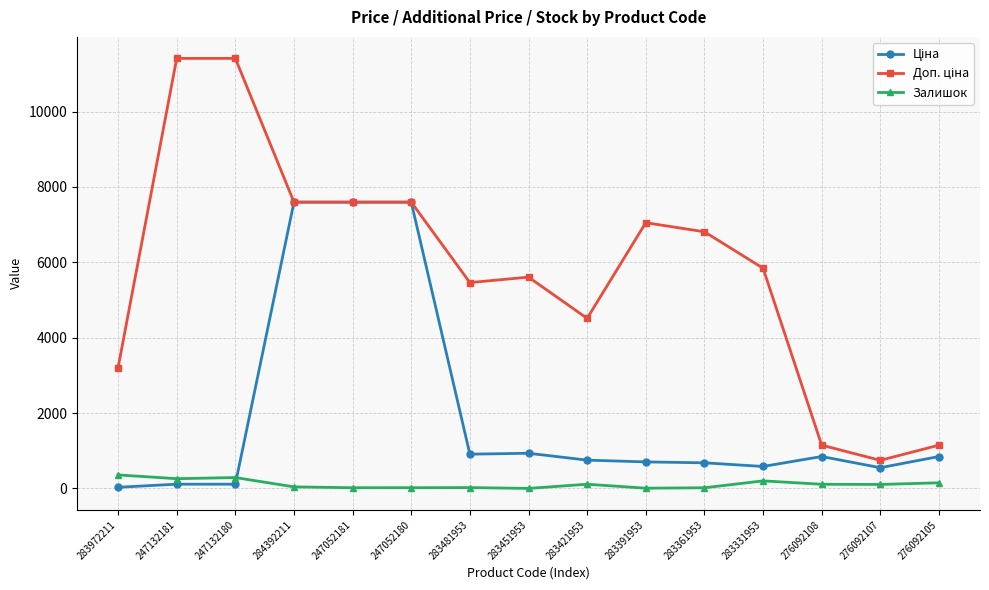

What is the highest value of the Залишок series?

360.0